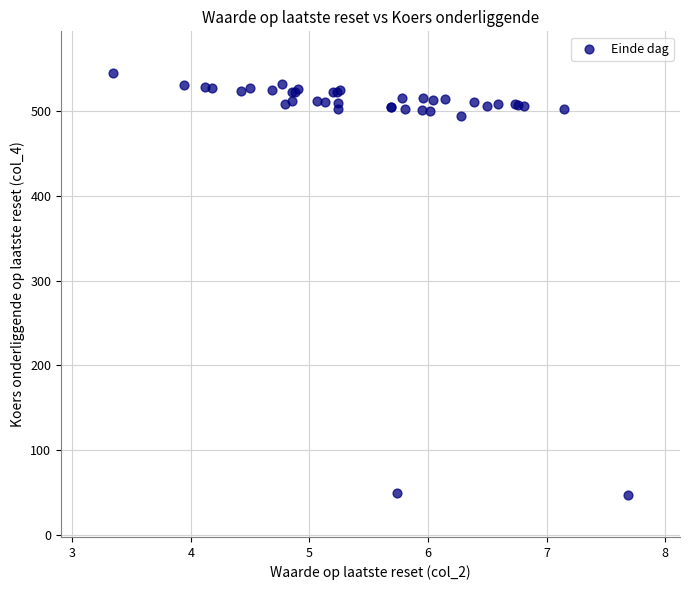

What Y value in the scatter plot is closest to 295?

493.3